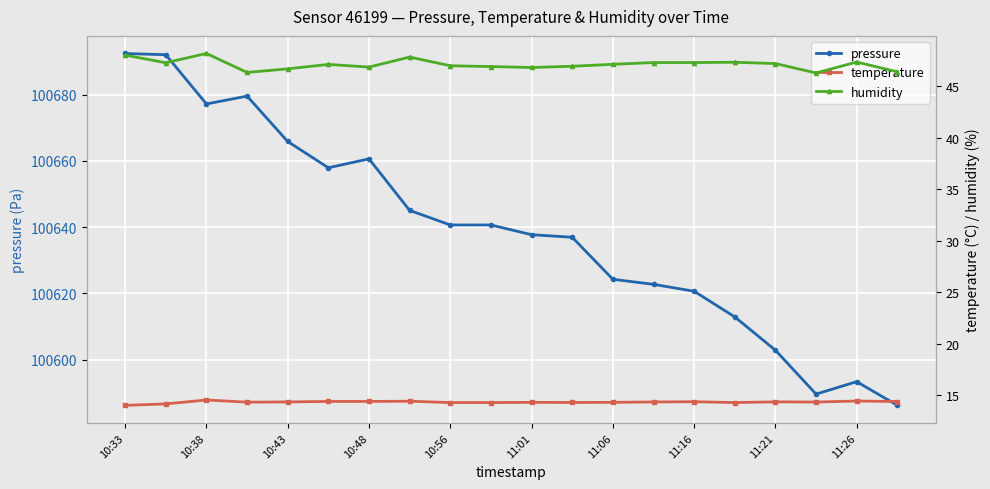

What is the lowest value of the pressure series?

100586.2